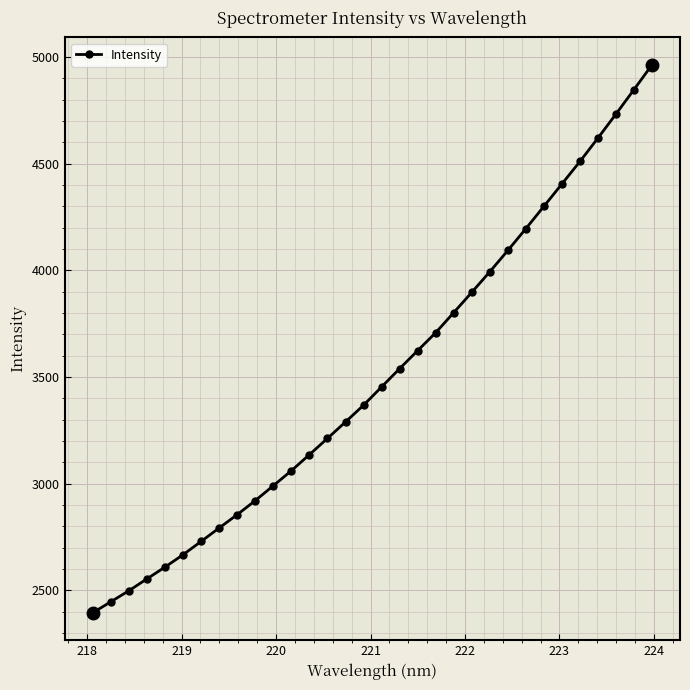

What is the difference between the second highest and second lowest values?

2401.8